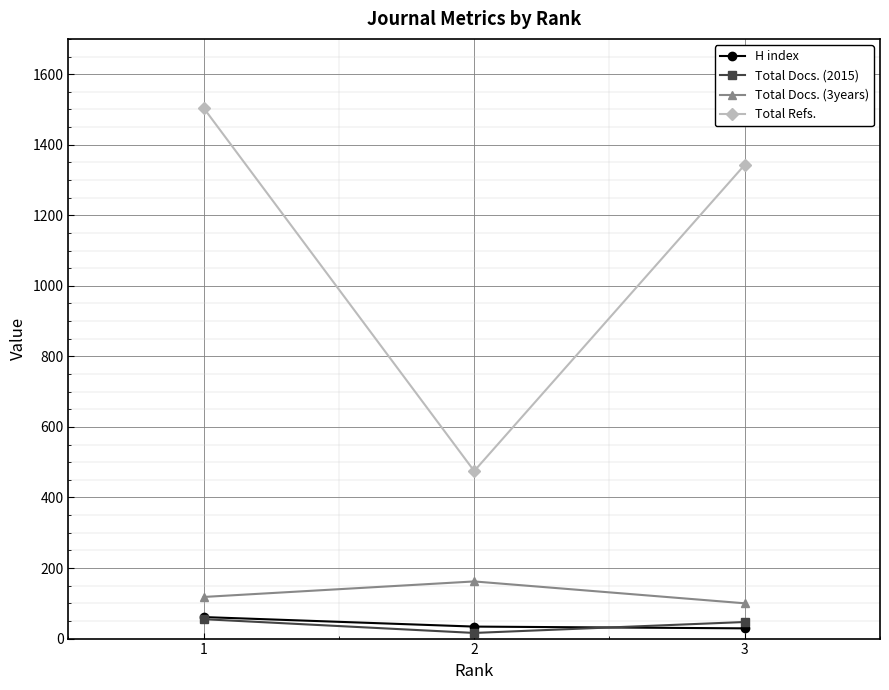

Which category has the highest value across all series?

1